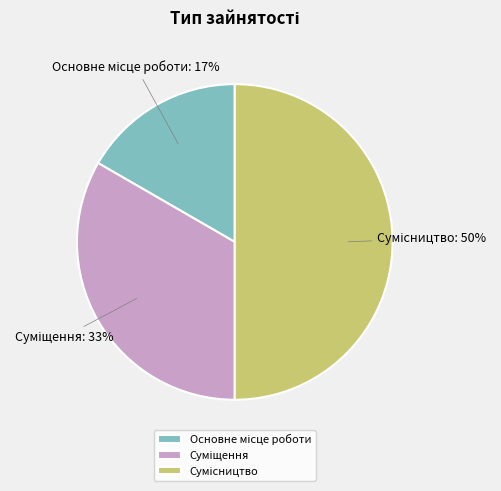

To the nearest percent, what is the difference between the largest and smallest slice percentages?

33%